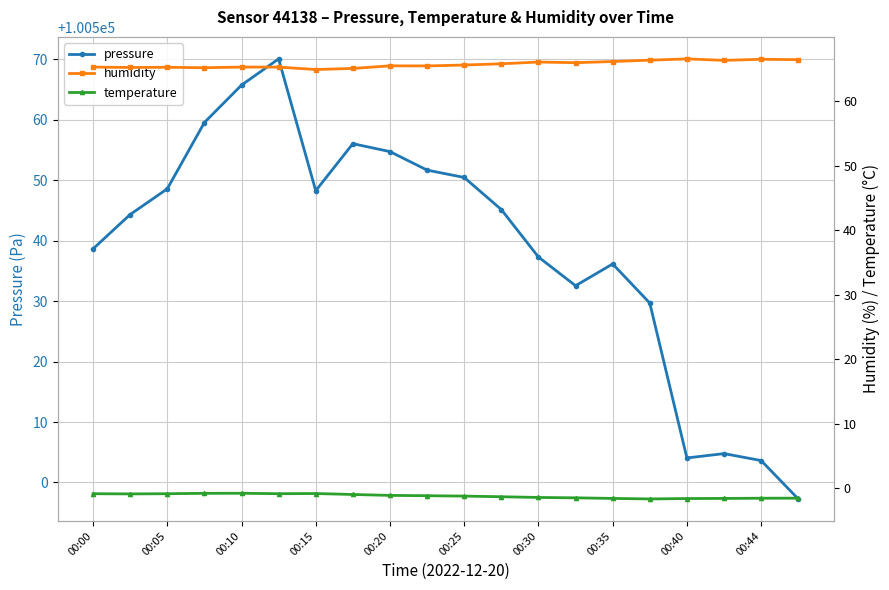

Reading right to left, what are all the values shown in this chart?

pressure: 100497.3	100503.6	100504.8	100504.1	100529.7	100536.2	100532.6	100537.3	100545.2	100550.5	100551.7	100554.8	100556.1	100548.3	100570.1	100565.8	100559.6	100548.6	100544.3	100538.7
humidity: 66.5	66.5	66.3	66.6	66.4	66.2	66.0	66.1	65.8	65.6	65.5	65.5	65.1	64.9	65.3	65.3	65.2	65.3	65.2	65.3
temperature: -1.6	-1.6	-1.6	-1.6	-1.7	-1.6	-1.5	-1.4	-1.3	-1.2	-1.2	-1.1	-1.0	-0.8	-0.9	-0.8	-0.8	-0.9	-0.9	-0.9